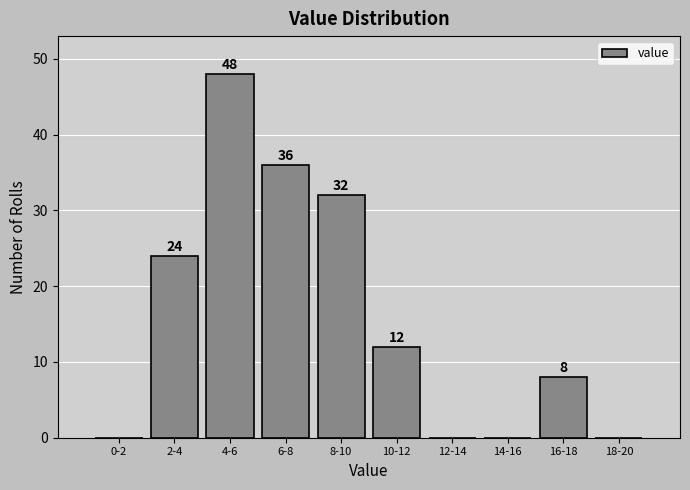

Reading right to left, what are all the values shown in this chart?

18-20=0	16-18=8	14-16=0	12-14=0	10-12=12	8-10=32	6-8=36	4-6=48	2-4=24	0-2=0